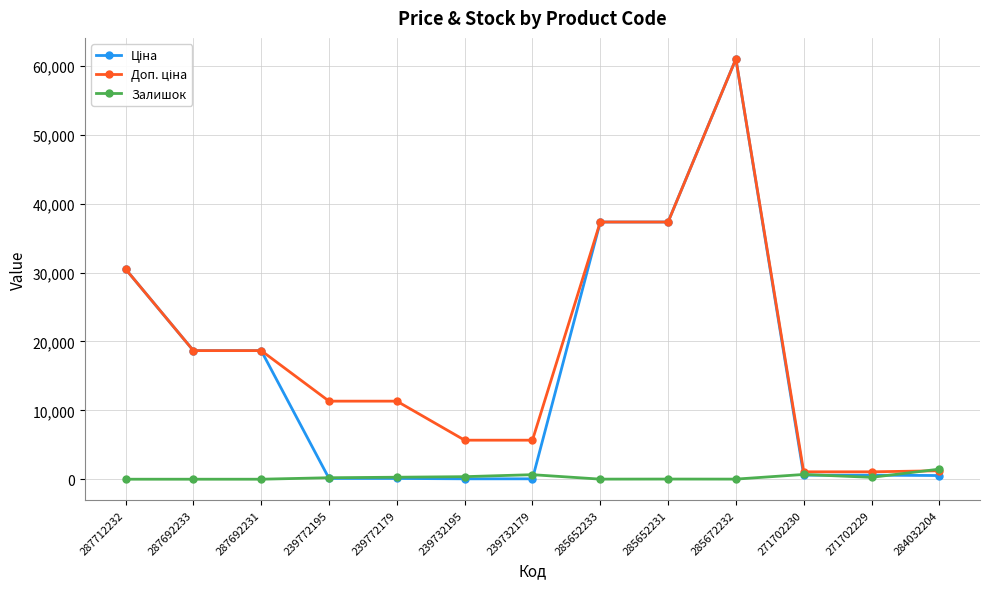

Which category has the highest value across all series?

285672232